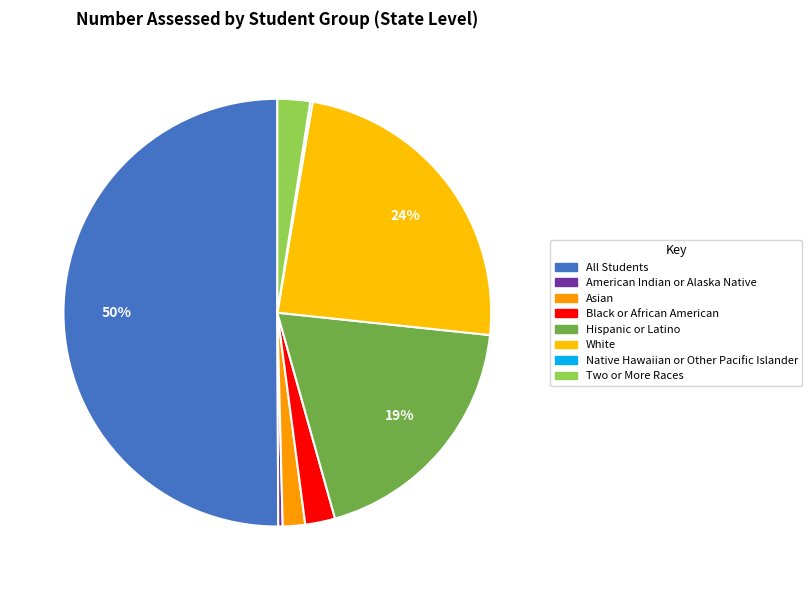

What percentage is the White slice, to the nearest percent?

24%